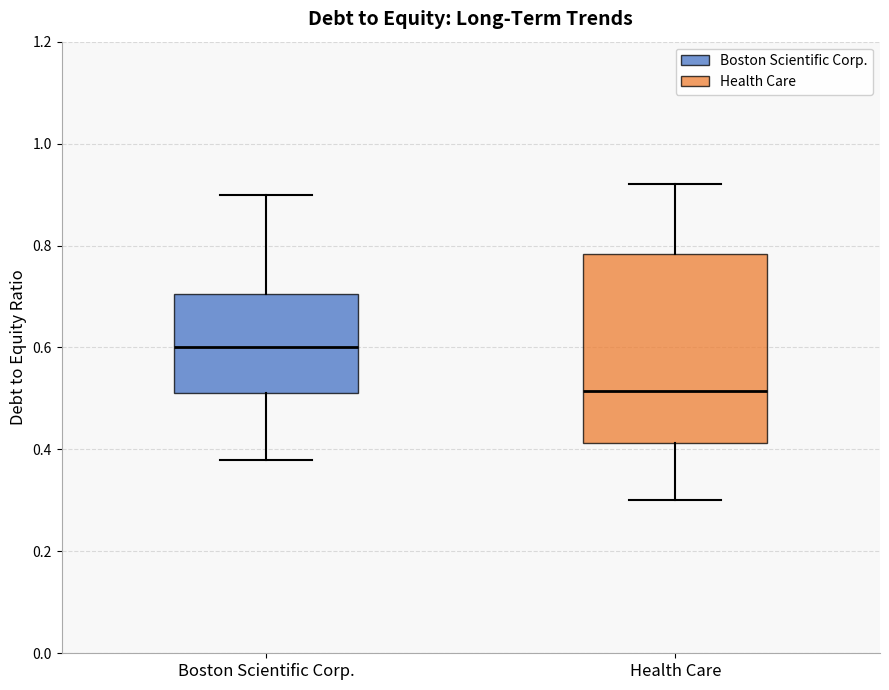

Reading left to right, read every box against the y-axis: the position of its median line, the range the box covers, and the ends of its whiskers. The values are not printed on the chart, so give them approximately, as read against the axis.

Boston Scientific Corp.: median 0.60, box 0.52 to 0.70, whiskers 0.38 to 0.90
Health Care: median 0.52, box 0.42 to 0.78, whiskers 0.30 to 0.92